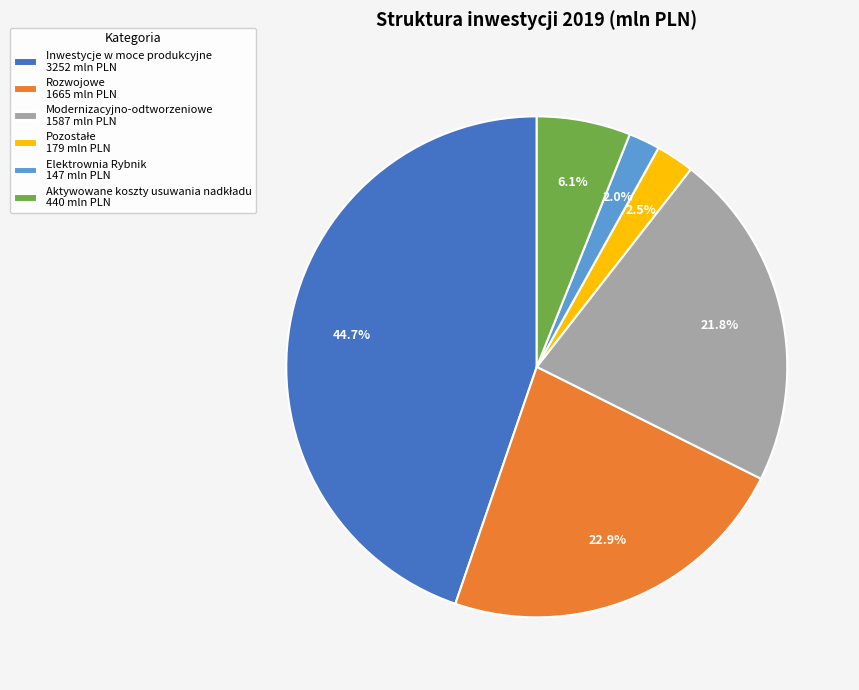

To the nearest percent, what is the average slice percentage?

17%